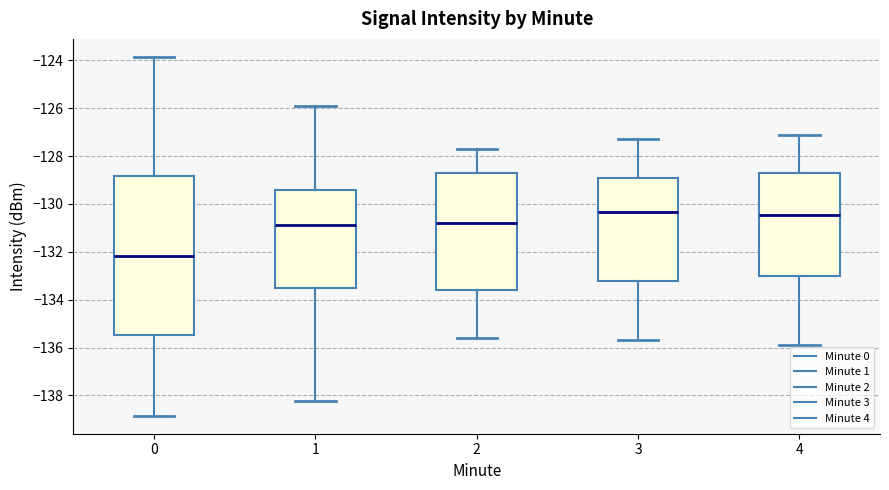

Reading left to right, transcribe this box plot: for each box, give where its median line is, the range the box spans, and where its two whiskers end, as read against the y-axis. The values are not printed on the chart, so give them approximately, as read against the axis.

0: median -132.2, box -135.4 to -128.8, whiskers -138.8 to -123.8
1: median -130.8, box -133.6 to -129.4, whiskers -138.2 to -126.0
2: median -130.8, box -133.6 to -128.8, whiskers -135.6 to -127.6
3: median -130.4, box -133.2 to -129.0, whiskers -135.6 to -127.2
4: median -130.4, box -133.0 to -128.8, whiskers -135.8 to -127.0